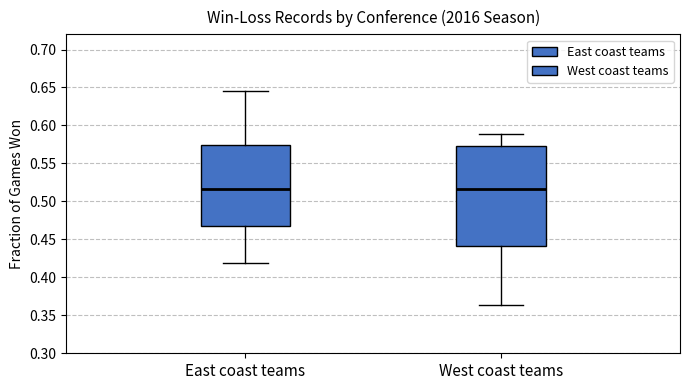

Reading left to right, read every box against the y-axis: the position of its median line, the range the box covers, and the ends of its whiskers. The values are not printed on the chart, so give them approximately, as read against the axis.

East coast teams: median 0.515, box 0.470 to 0.575, whiskers 0.420 to 0.645
West coast teams: median 0.515, box 0.440 to 0.575, whiskers 0.365 to 0.590